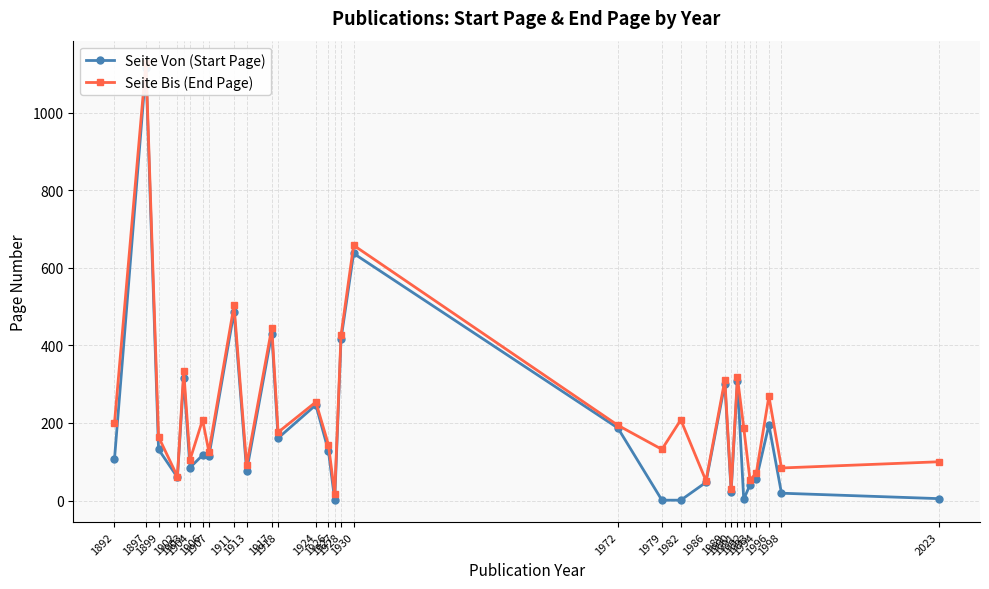

Where does the Seite Bis (End Page) series first go above 188?

1892